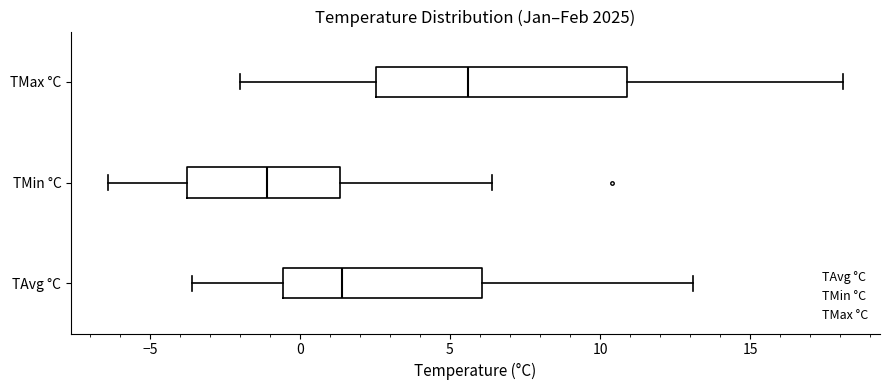

Reading bottom to top, transcribe this box plot: for each box, give where its median line is, the range the box spans, and where its two whiskers end, as read against the x-axis. The values are not printed on the chart, so give them approximately, as read against the axis.

TAvg °C: median 1.5, box -0.5 to 6.0, whiskers -3.5 to 13.0
TMin °C: median -1.0, box -3.5 to 1.5, whiskers -6.5 to 6.5
TMax °C: median 5.5, box 2.5 to 11.0, whiskers -2.0 to 18.0